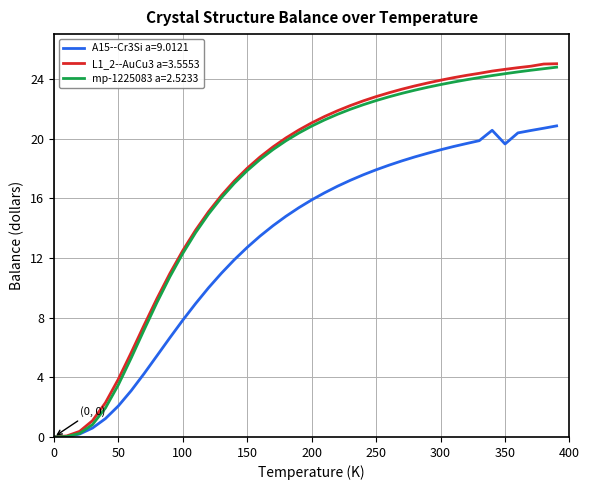

List the series in order of their peak value, lowest first.

A15--Cr3Si a=9.0121, mp-1225083 a=2.5233, L1_2--AuCu3 a=3.5553